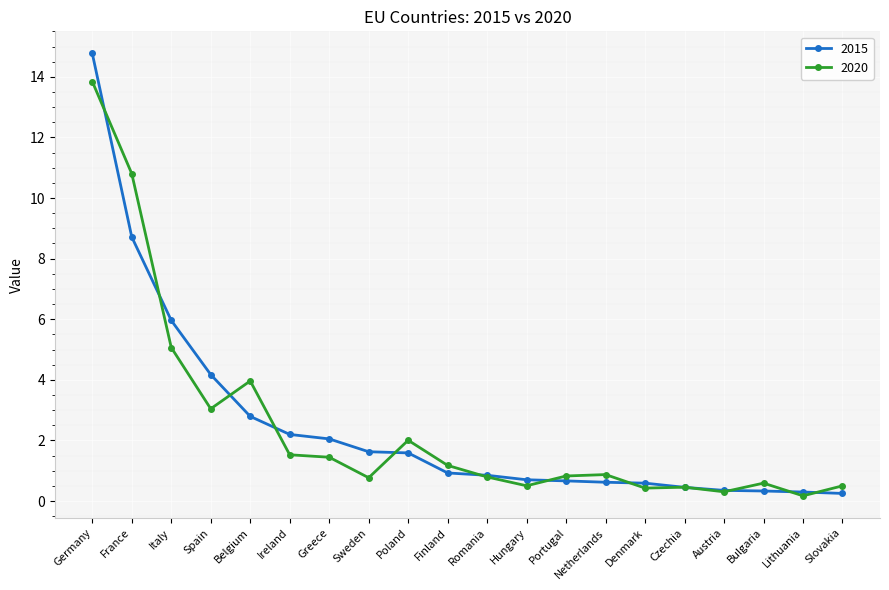

How many lines are shown in the chart?

2